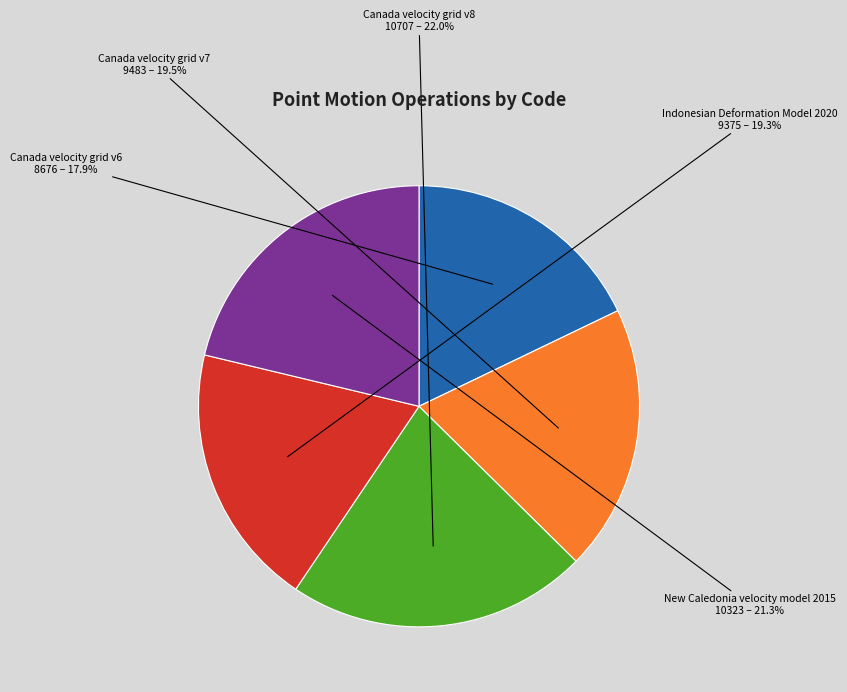

How much of the chart is everything except New Caledonia velocity model 2015?

78.7%